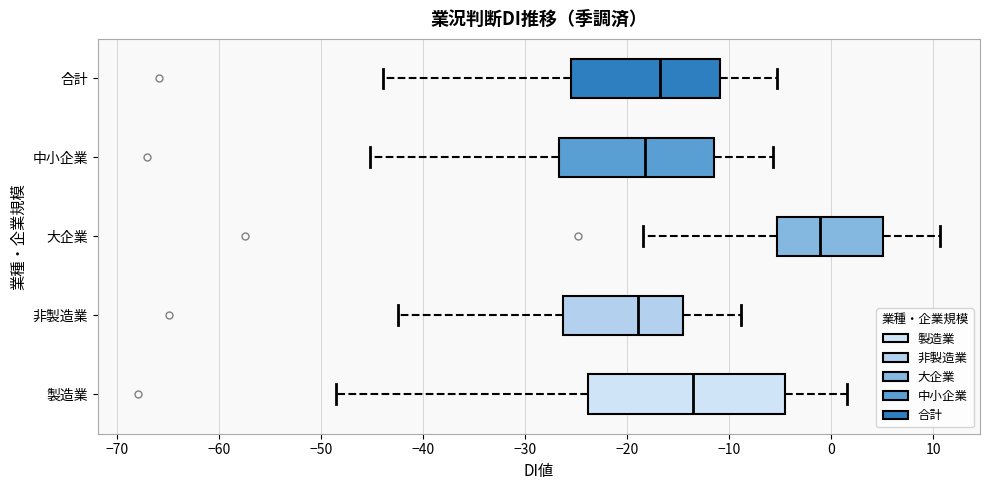

Where does the left whisker of the box for 大企業 end on the x-axis? The values are not printed on the chart, so give them approximately, as read against the axis.

-18